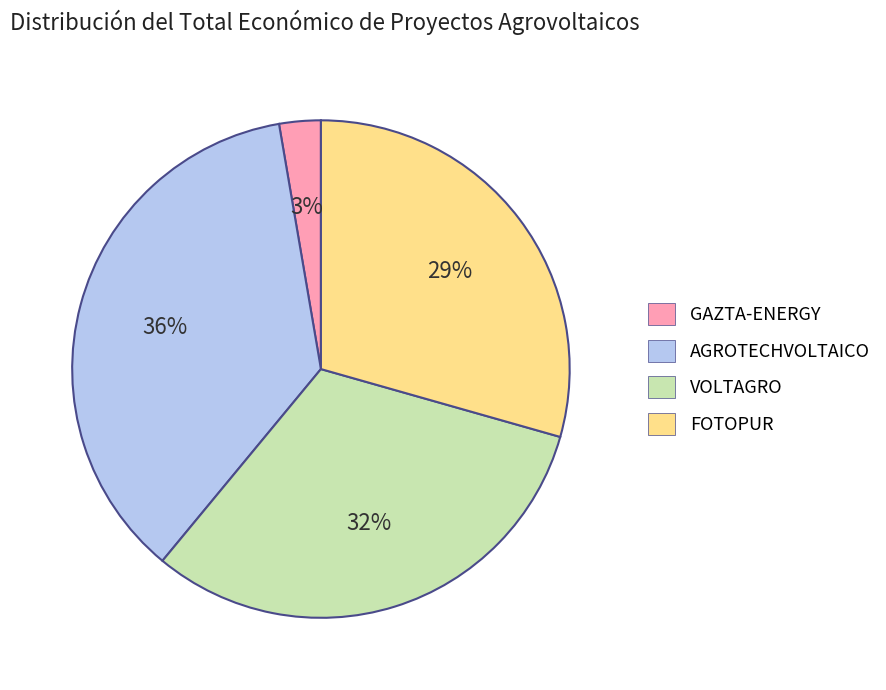

To the nearest percent, what percentage of the pie is GAZTA-ENERGY?

3%